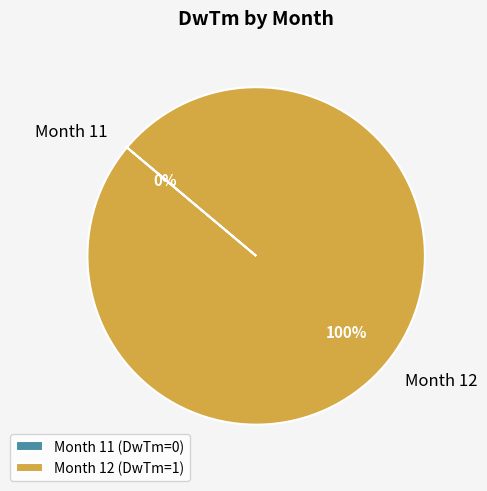

Combined, do 12 and 11 account for over 50%?

Yes